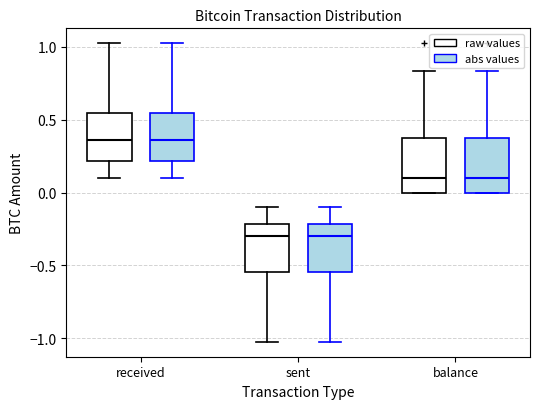

Reading left to right, read every box against the y-axis: the position of its median line, the range the box covers, and the ends of its whiskers. The values are not printed on the chart, so give them approximately, as read against the axis.

received (raw values): median 0.35, box 0.20 to 0.55, whiskers 0.10 to 1.00
received (abs values): median 0.35, box 0.20 to 0.55, whiskers 0.10 to 1.00
sent (raw values): median -0.30, box -0.55 to -0.20, whiskers -1.00 to -0.10
sent (abs values): median -0.30, box -0.55 to -0.20, whiskers -1.00 to -0.10
balance (raw values): median 0.10, box 0.00 to 0.40, whiskers 0.00 to 0.85
balance (abs values): median 0.10, box 0.00 to 0.40, whiskers 0.00 to 0.85